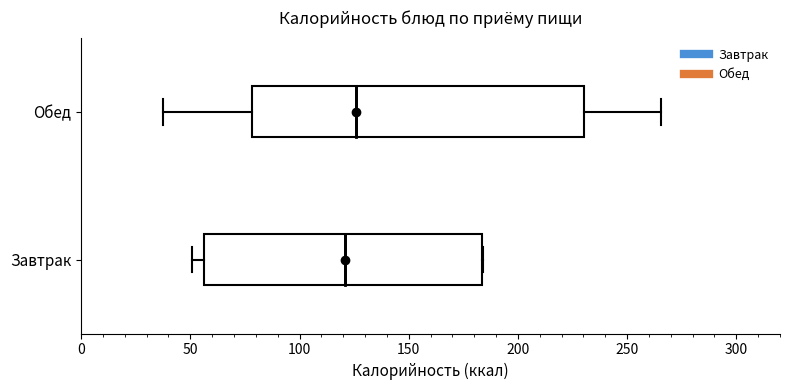

Reading bottom to top, read every box against the x-axis: the position of its median line, the range the box covers, and the ends of its whiskers. The values are not printed on the chart, so give them approximately, as read against the axis.

Завтрак: median 120, box 55 to 185, whiskers 50 to 185
Обед: median 125, box 80 to 230, whiskers 40 to 265